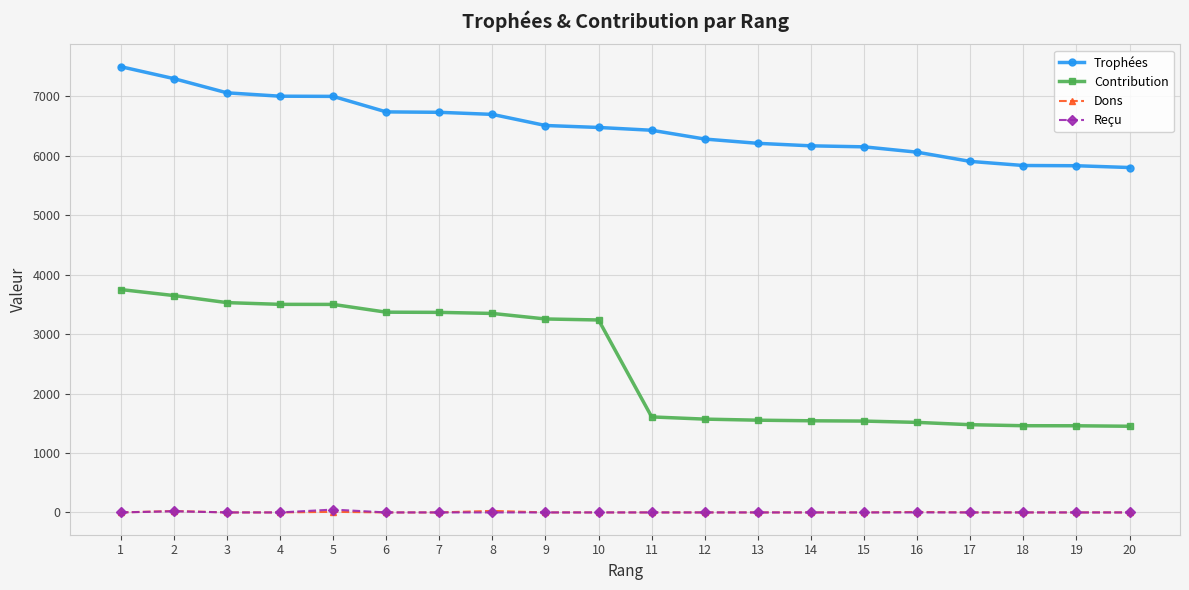

Which series has the largest total across all categories?

Trophées